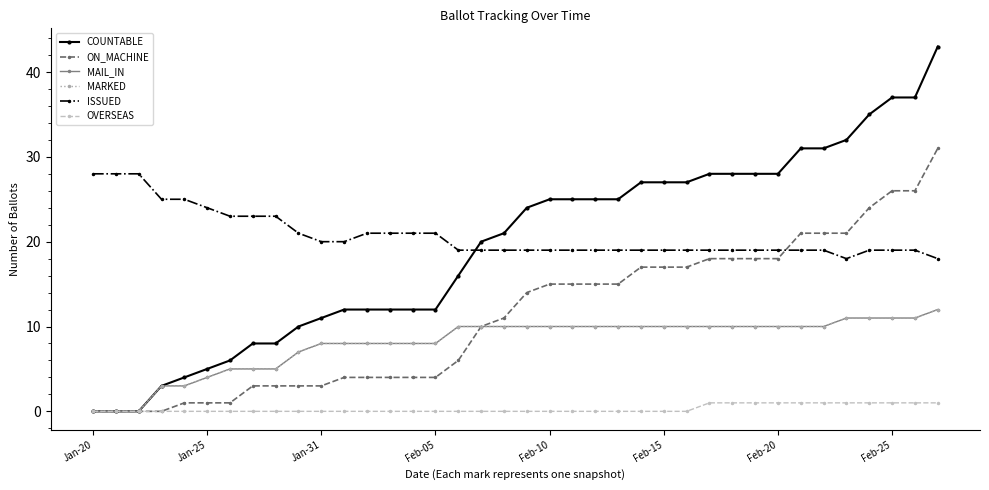

Does the chart have visible grid lines?

No